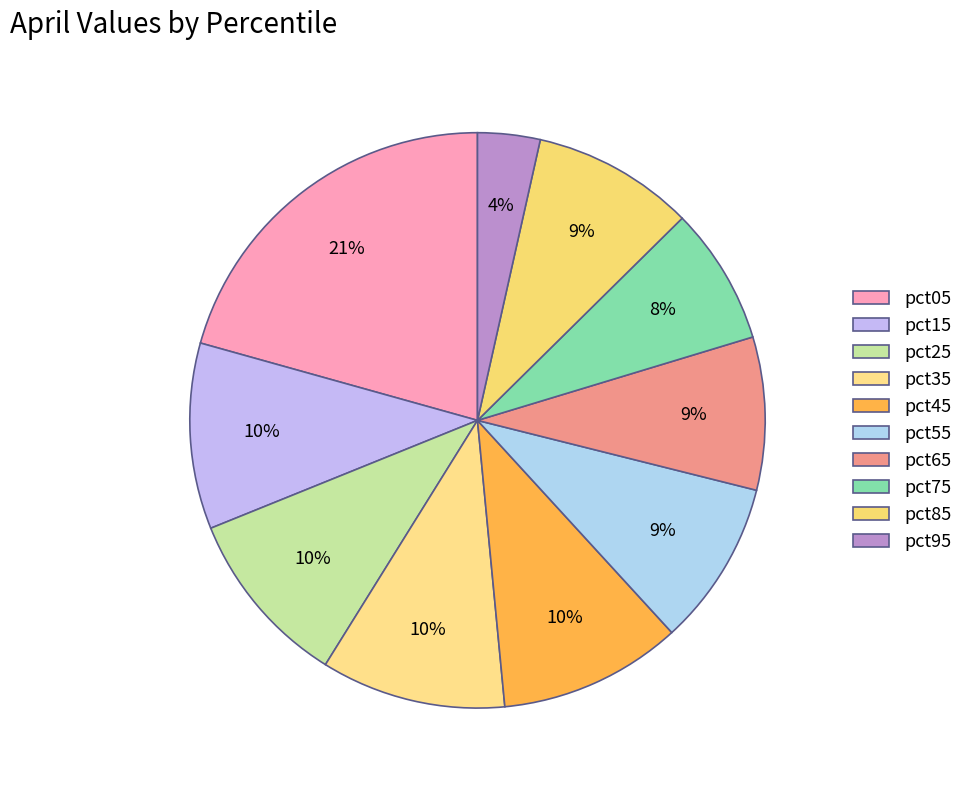

What percentage is the pct15 slice, to the nearest percent?

10%